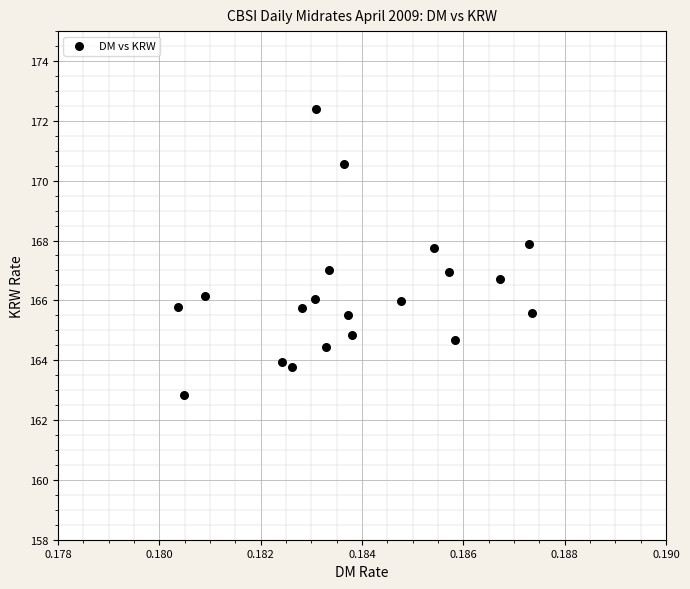

What is the range of Y values (max minus min)?

9.6